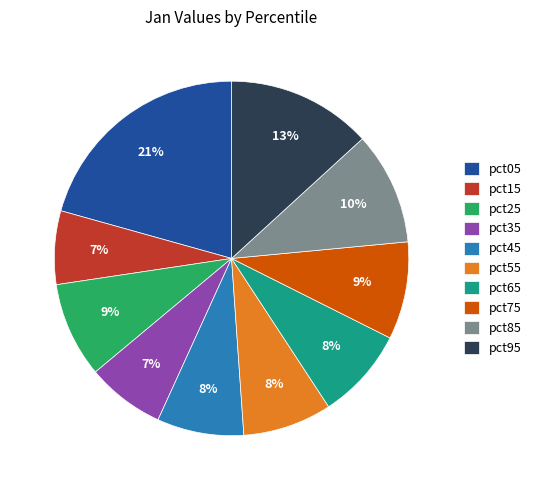

Is it true that pct25 is 9% of the pie?

True